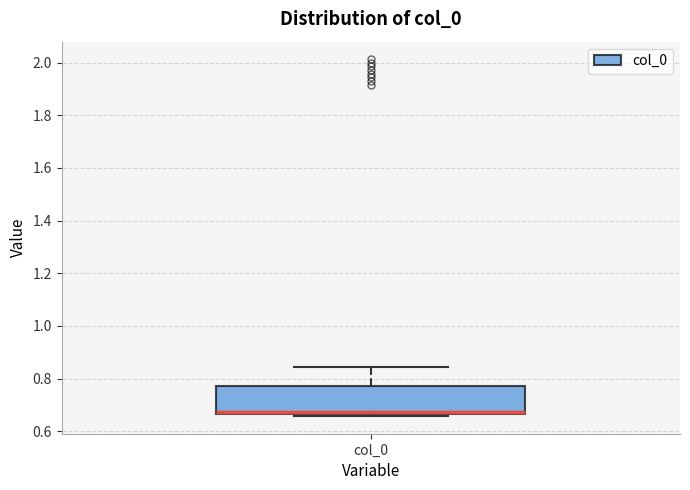

Transcribe this box plot: give where the median line is, the range the box spans, and where the two whiskers end, as read against the y-axis. The values are not printed on the chart, so give them approximately, as read against the axis.

median 0.68, box 0.66 to 0.78, whiskers 0.66 to 0.84